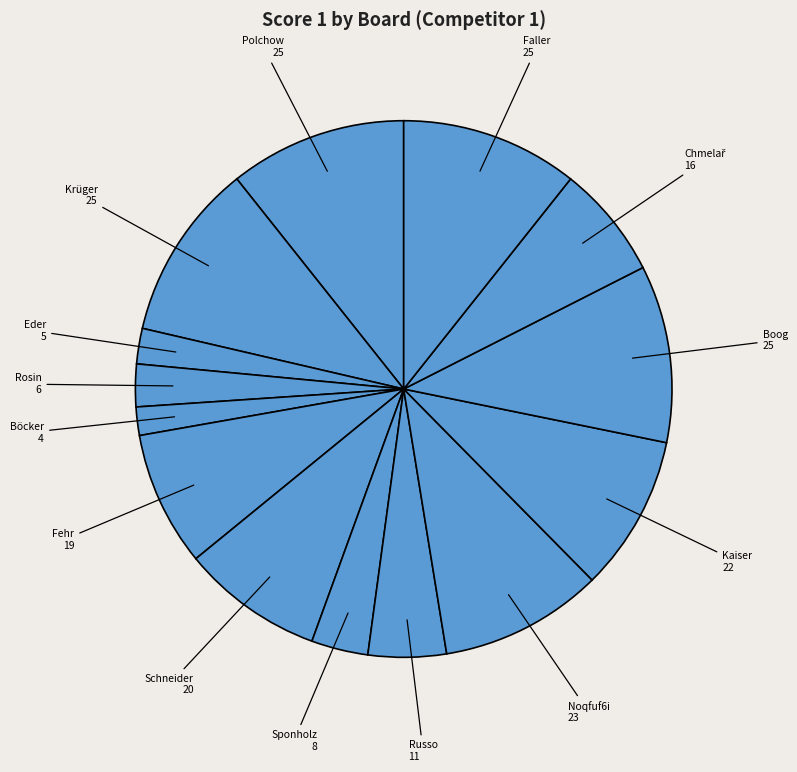

Is the sum of Rosin 6 and Polchow 25 greater than half?

No